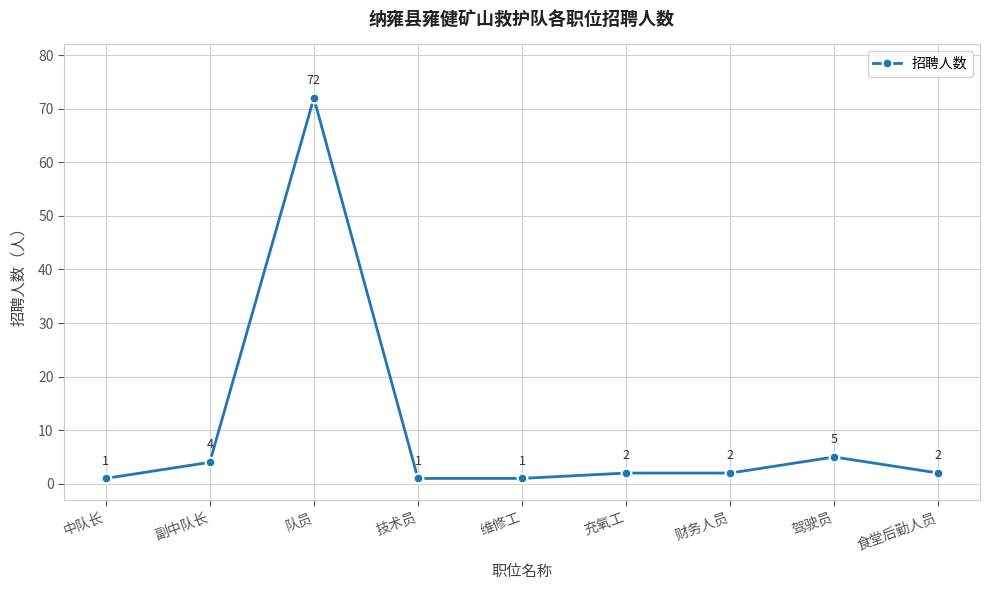

What is the label of the 7th point from the left?

财务人员